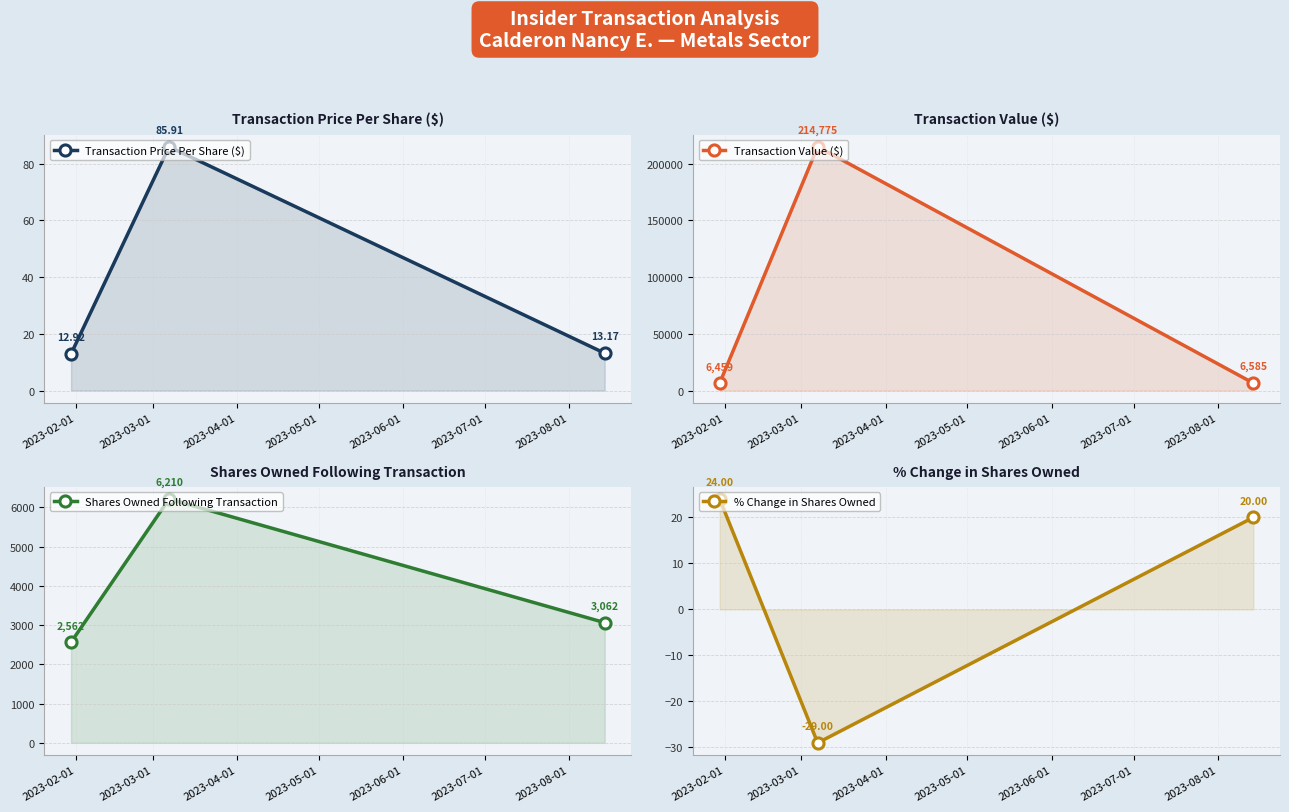

What is the label of the 1st point from the left?

2023-02-01